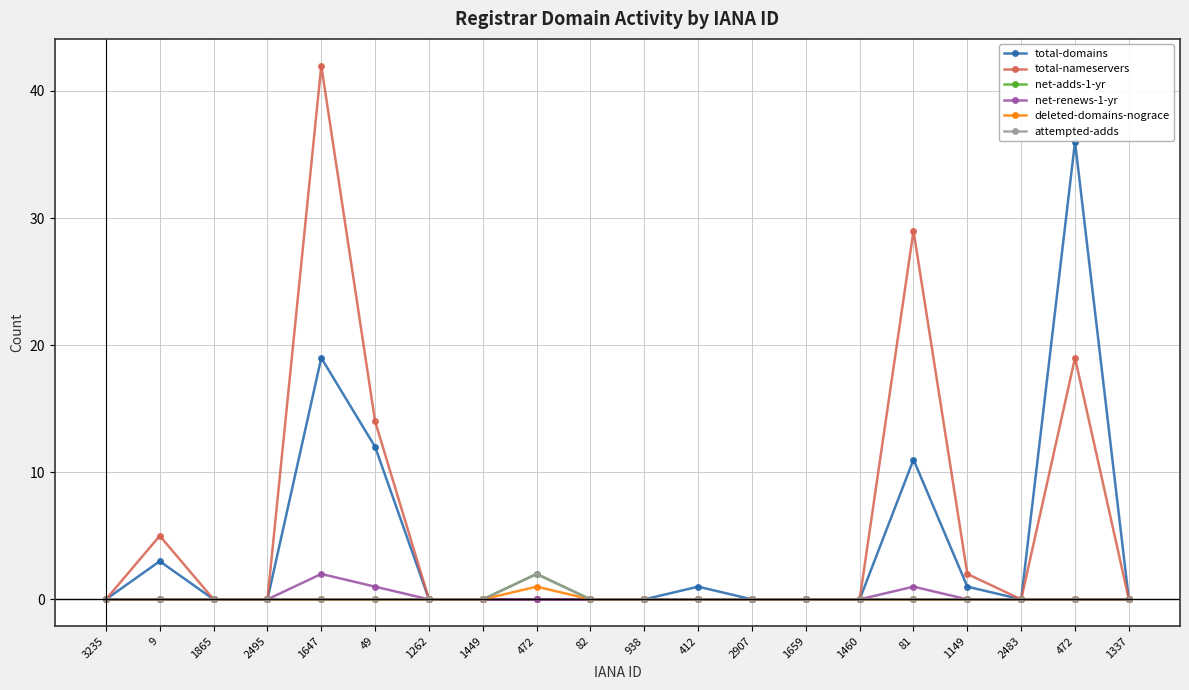

Does the chart have visible grid lines?

Yes